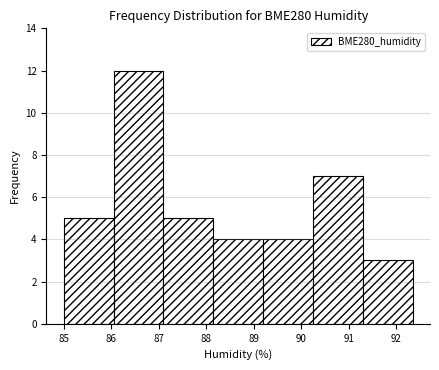

Which range on the x-axis has the tallest bar?

86.0 to 87.1